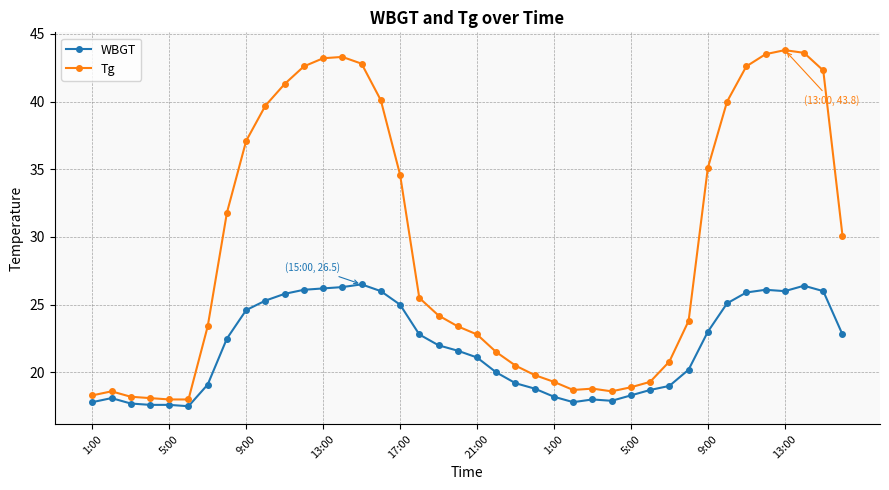

What is the value of the WBGT point at the 10th from the left?

25.3